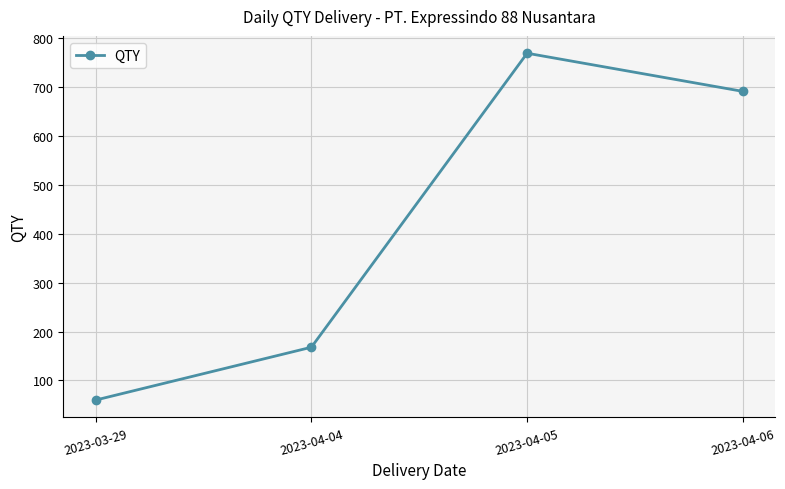

Which label corresponds to the smallest value in the chart?

2023-03-29